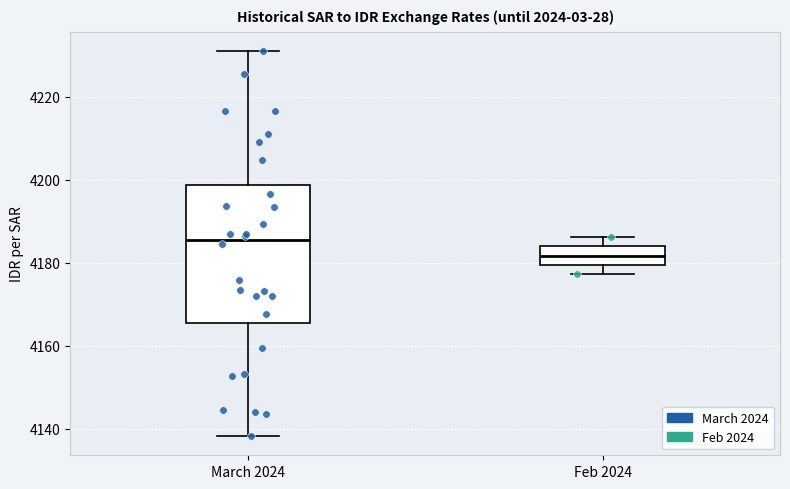

Where is the upper edge of the box for March 2024 on the y-axis? The values are not printed on the chart, so give them approximately, as read against the axis.

4198